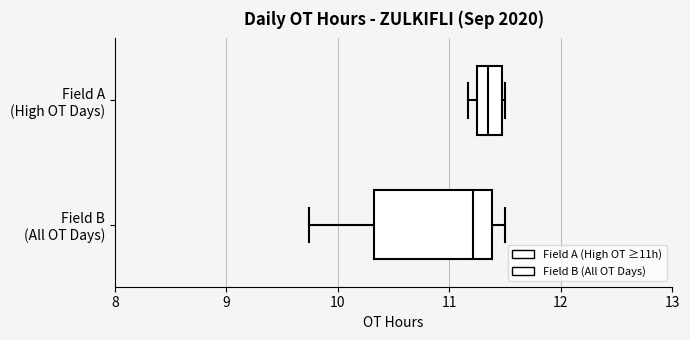

Reading bottom to top, read every box against the x-axis: the position of its median line, the range the box covers, and the ends of its whiskers. The values are not printed on the chart, so give them approximately, as read against the axis.

Field B (All OT Days): median 11.2, box 10.3 to 11.4, whiskers 9.7 to 11.5
Field A (High OT Days): median 11.4, box 11.3 to 11.5, whiskers 11.2 to 11.5